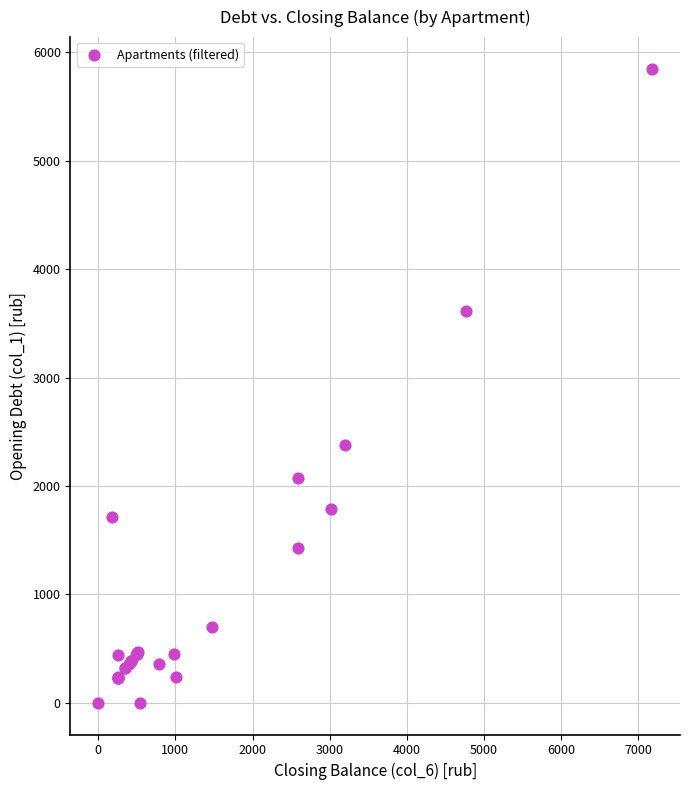

What Y value in the scatter plot is closest to 2923?

2375.2